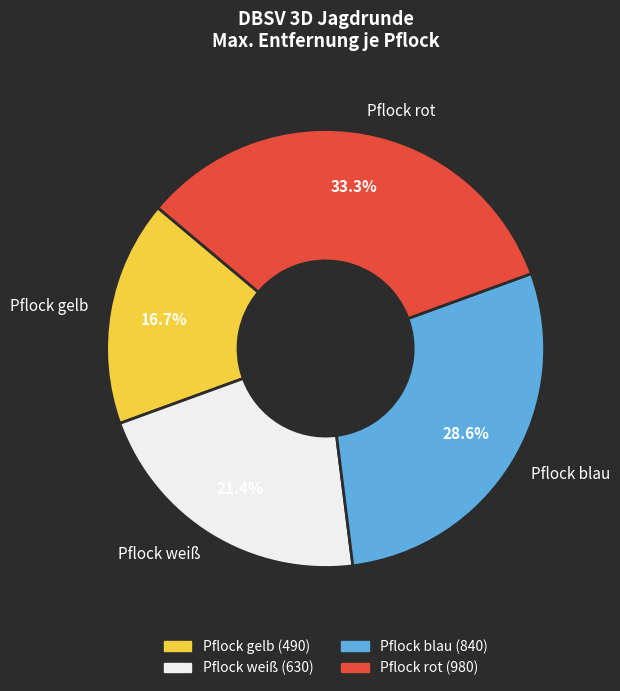

How many slices are in this pie chart?

4